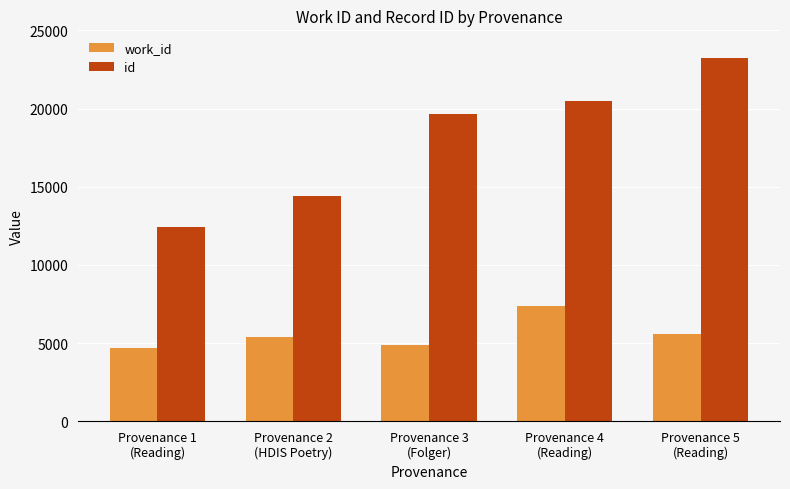

What is the approximate value of id at Provenance 2
(HDIS Poetry), to the nearest 50?

14450